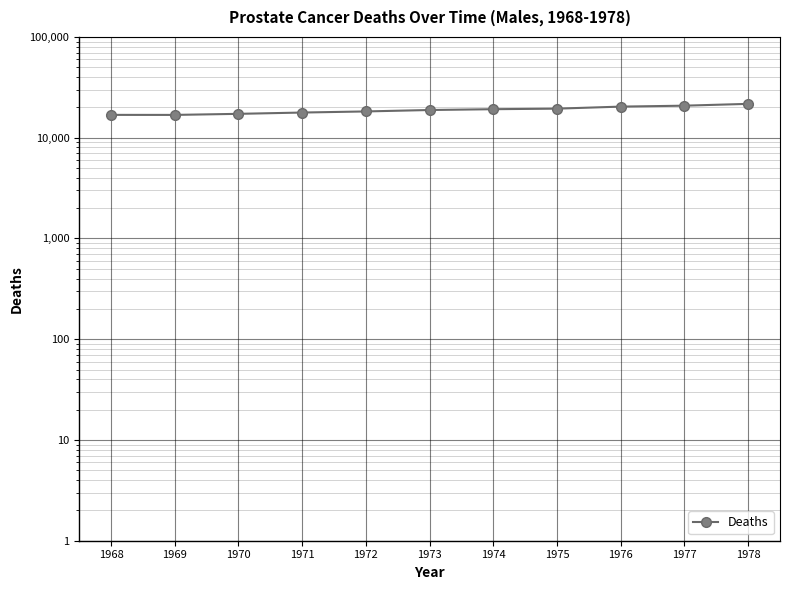

At which label does the data first exceed 18830?

1974